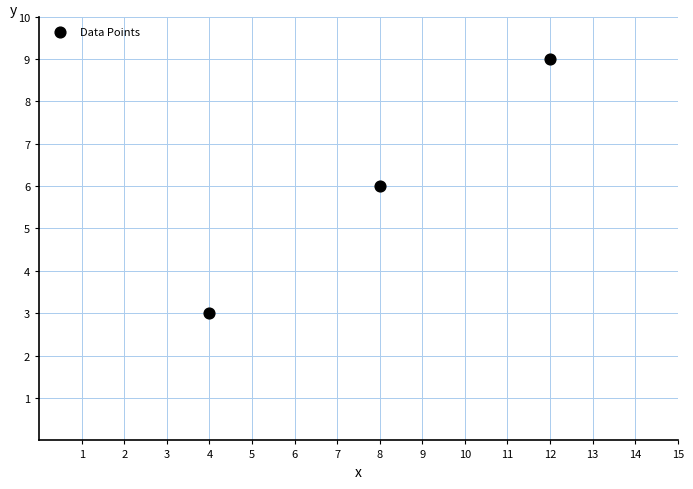

What is the range of X values (max minus min)?

8